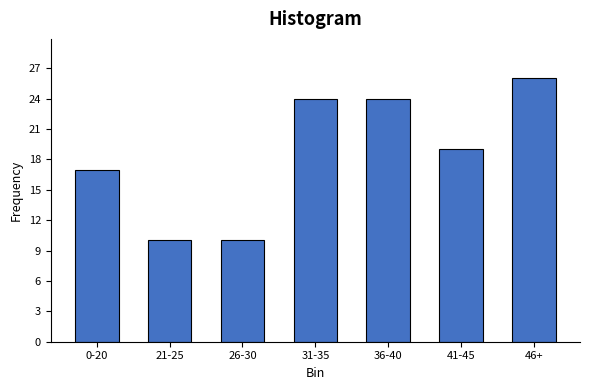

Reading left to right, extract all data points from this chart.

0-20=17	21-25=10	26-30=10	31-35=24	36-40=24	41-45=19	46+=26